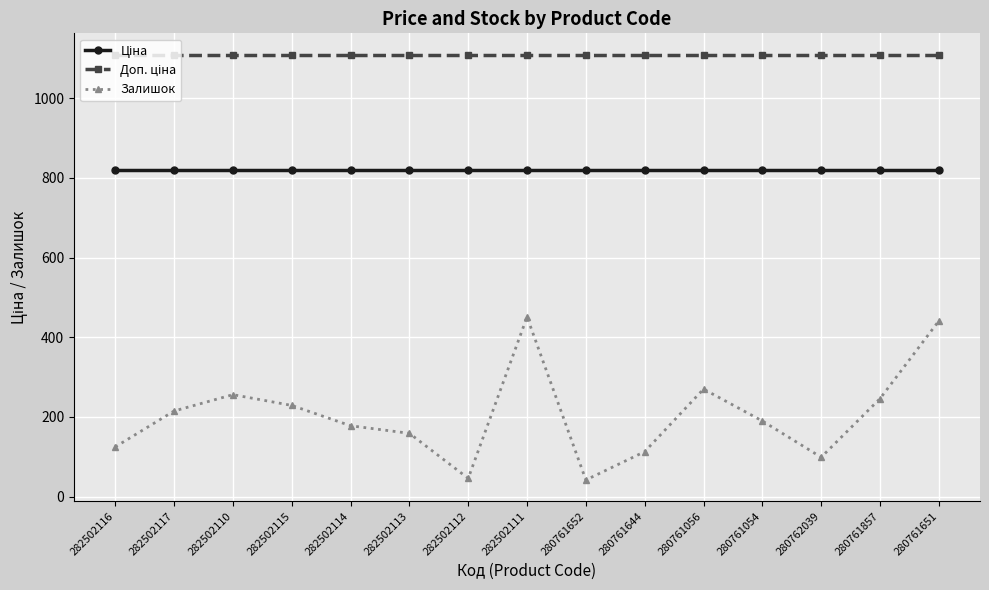

What is the sum of all Залишок values?

3060.0